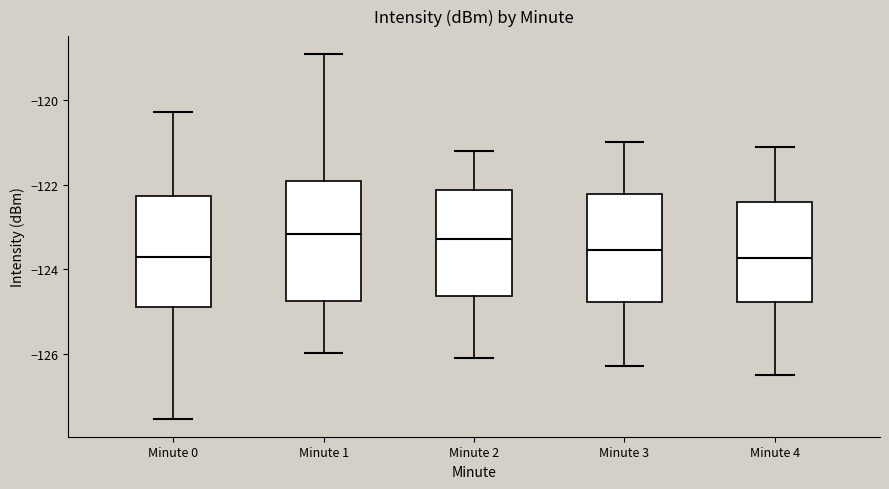

Where does the upper whisker of the box for Minute 2 end on the y-axis? The values are not printed on the chart, so give them approximately, as read against the axis.

-121.2